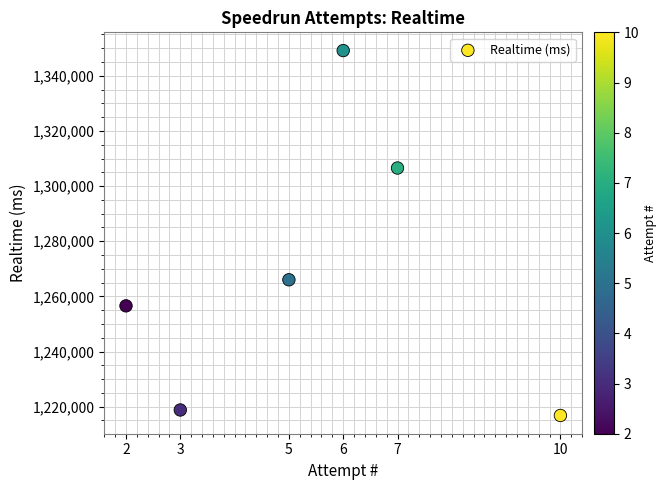

What is the average Y value?

1268980